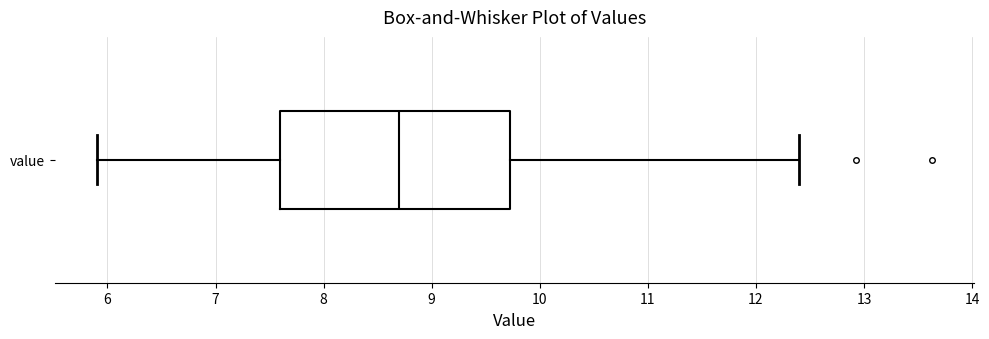

Where is the right edge of the box for value on the x-axis? The values are not printed on the chart, so give them approximately, as read against the axis.

9.7